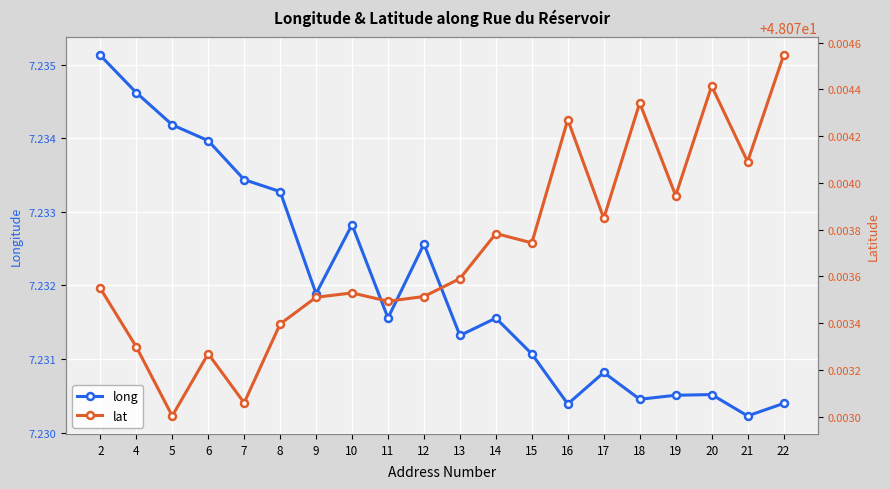

Is this an area chart (filled region under the line)?

No